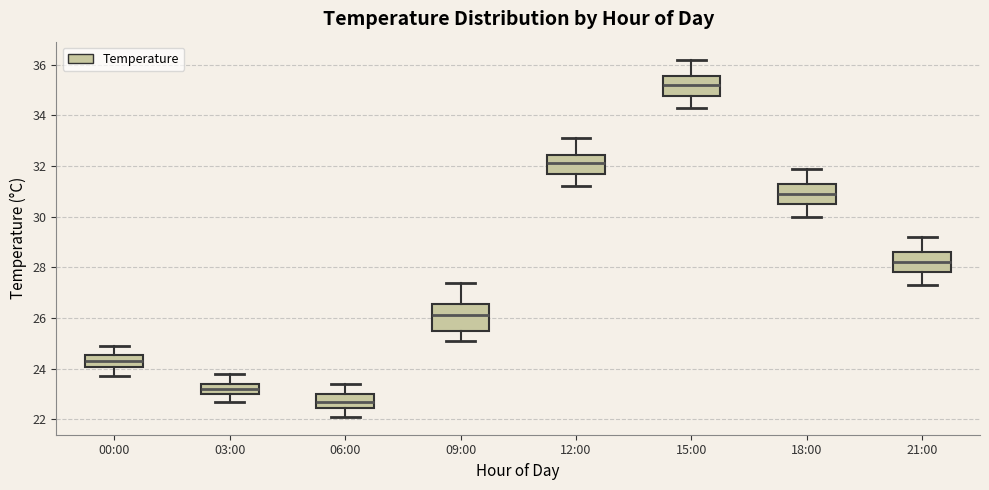

Where does the median line of the box for 03:00 sit on the y-axis? The values are not printed on the chart, so give them approximately, as read against the axis.

23.2